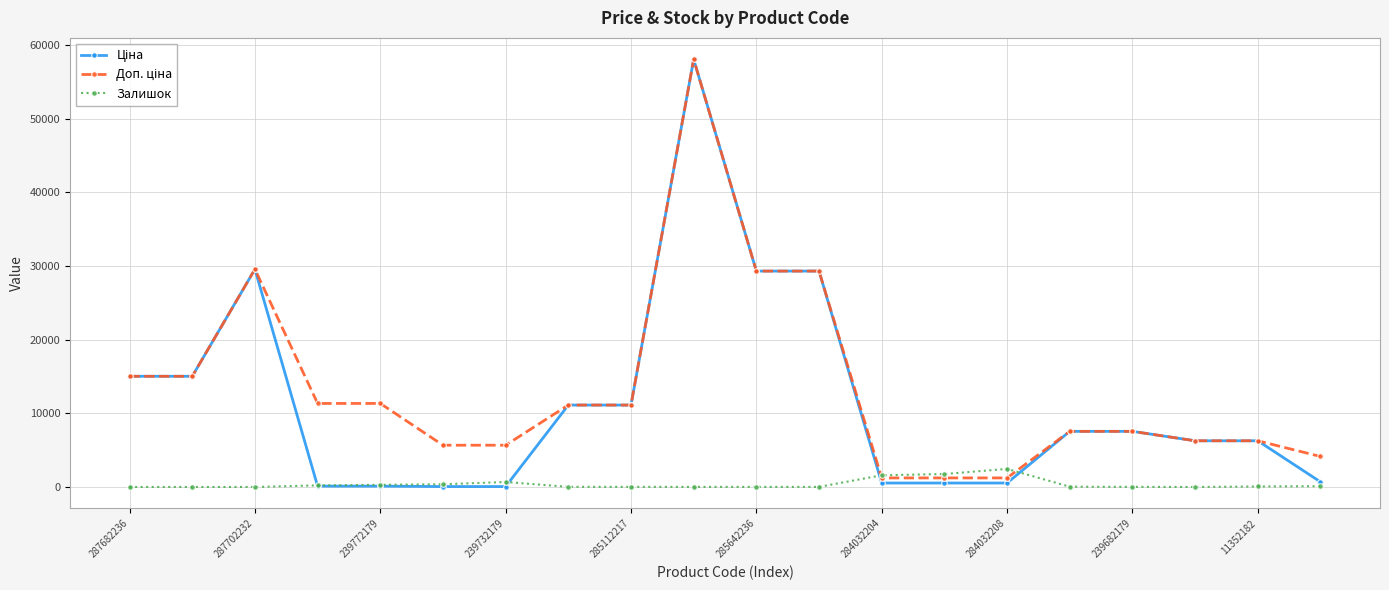

At how many categories does at least one series exceed 20158?

4